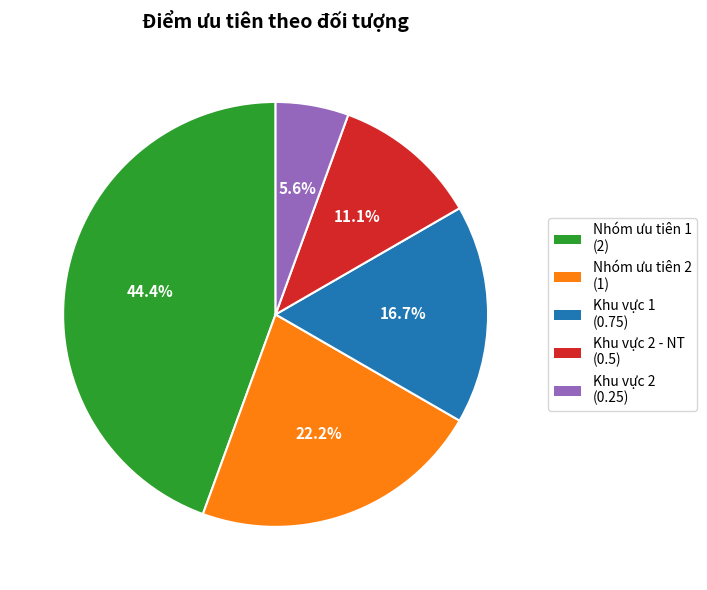

Is there any slice that represents more than half of the pie?

No